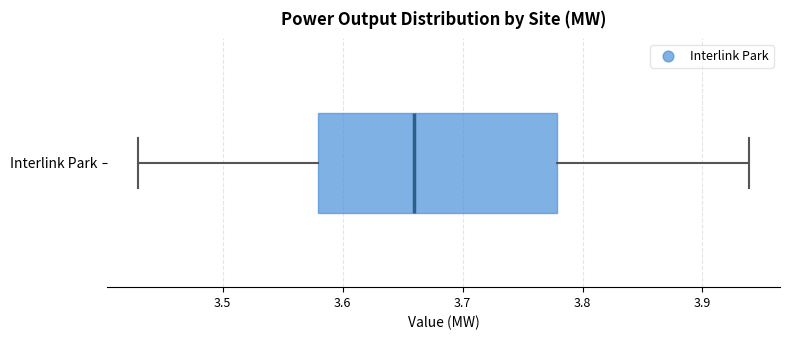

Transcribe this box plot: give where the median line is, the range the box spans, and where the two whiskers end, as read against the x-axis. The values are not printed on the chart, so give them approximately, as read against the axis.

median 3.66, box 3.58 to 3.78, whiskers 3.43 to 3.94